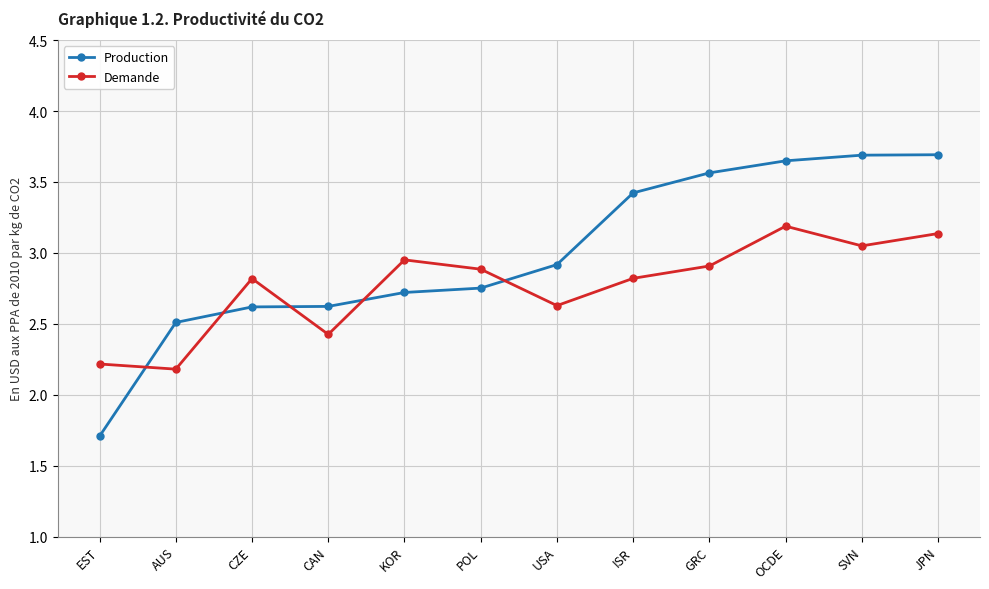

List the series in order of their peak value, highest first.

Production, Demande